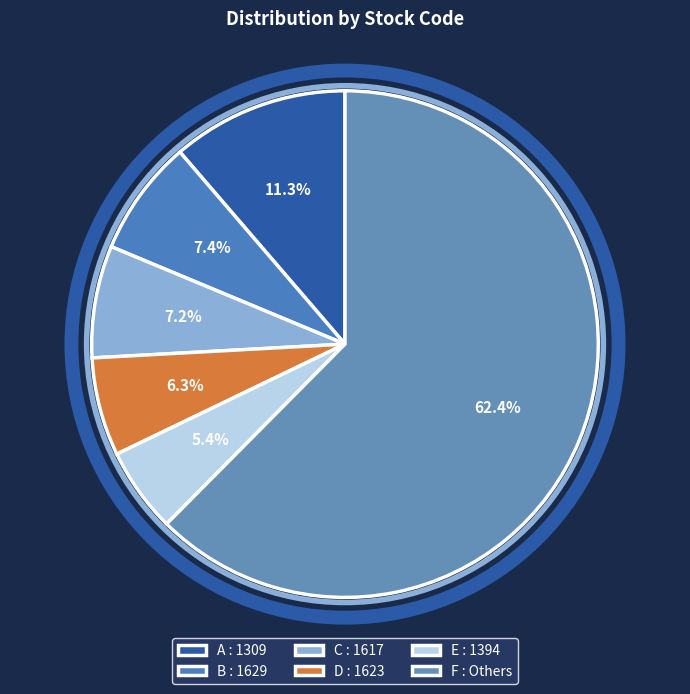

To the nearest percent, what is the average slice percentage?

17%